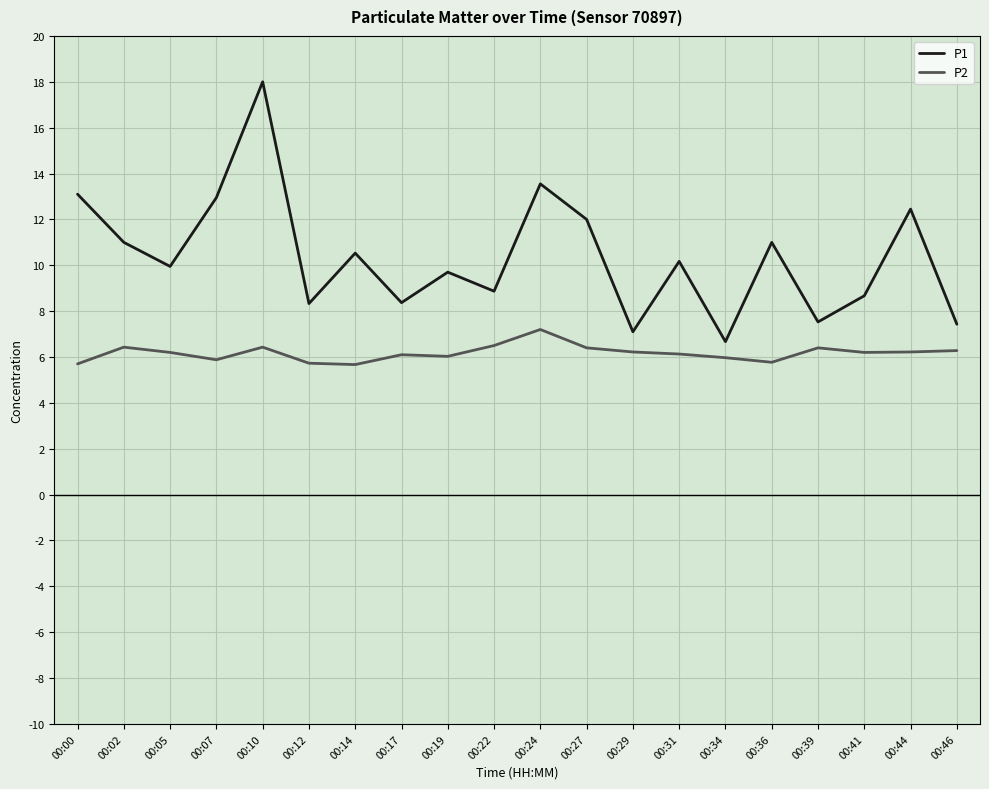

What is the lowest value of the P1 series?

6.7